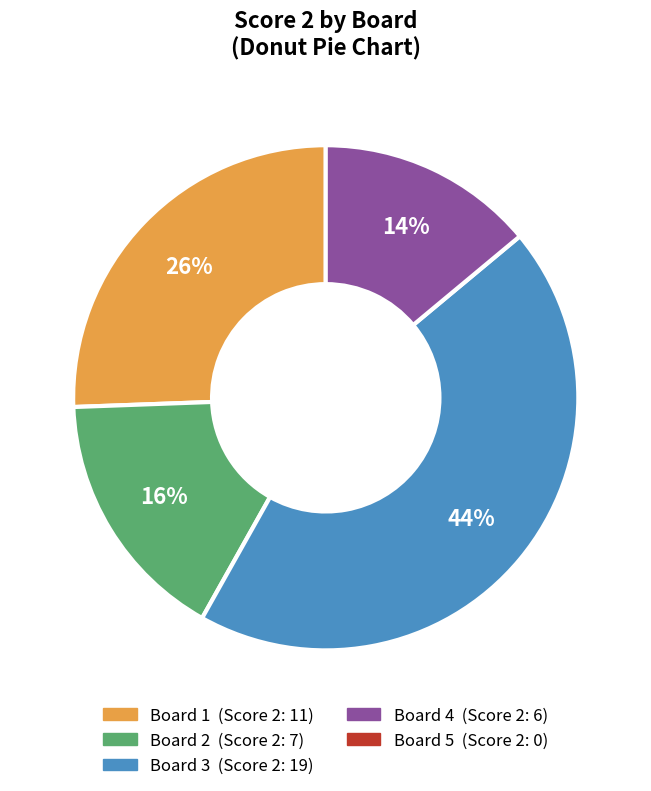

Is there a majority slice in this chart?

No